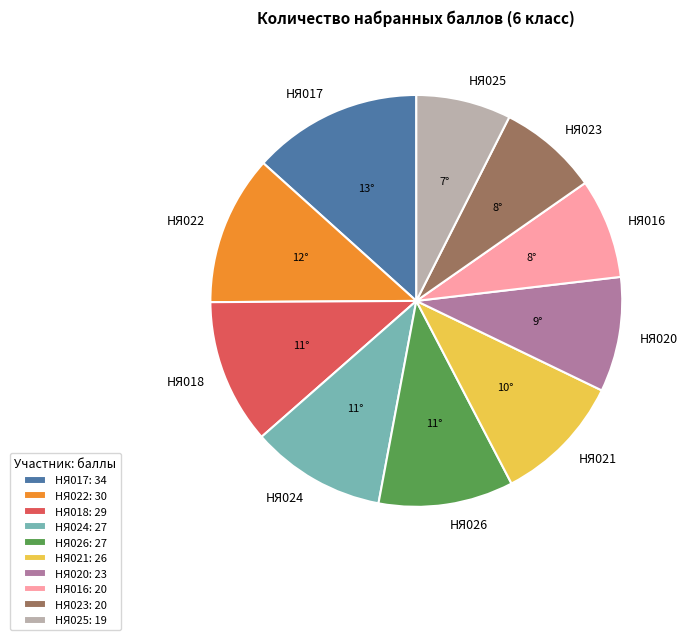

Does any single category account for the majority?

No